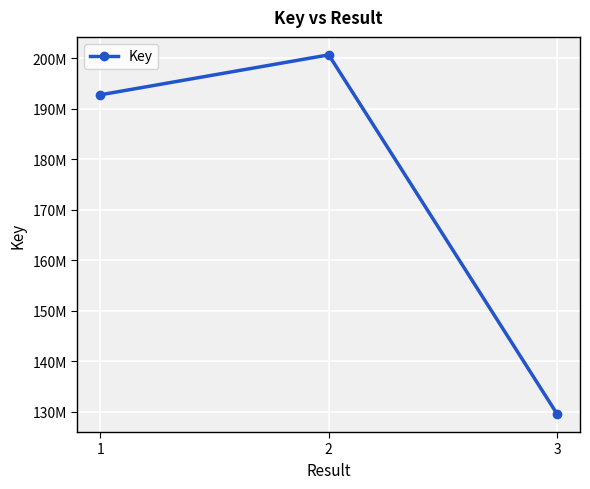

List the labels in order of value, smallest first.

3, 1, 2